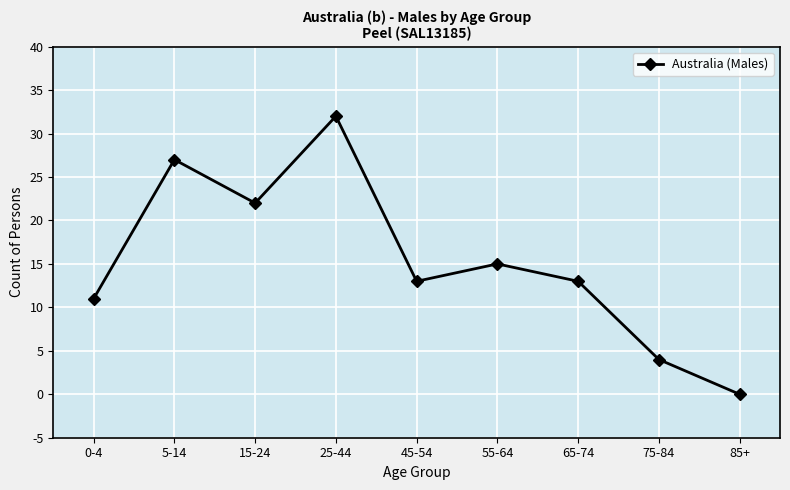

Between 0-4 and 55-64, which is larger?

55-64